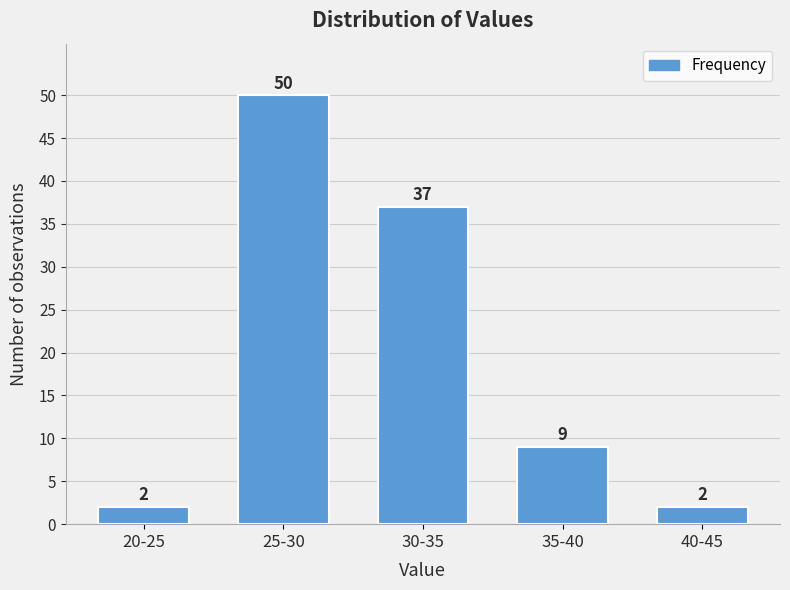

Reading left to right, what are all the values shown in this chart?

20-25=2	25-30=50	30-35=37	35-40=9	40-45=2